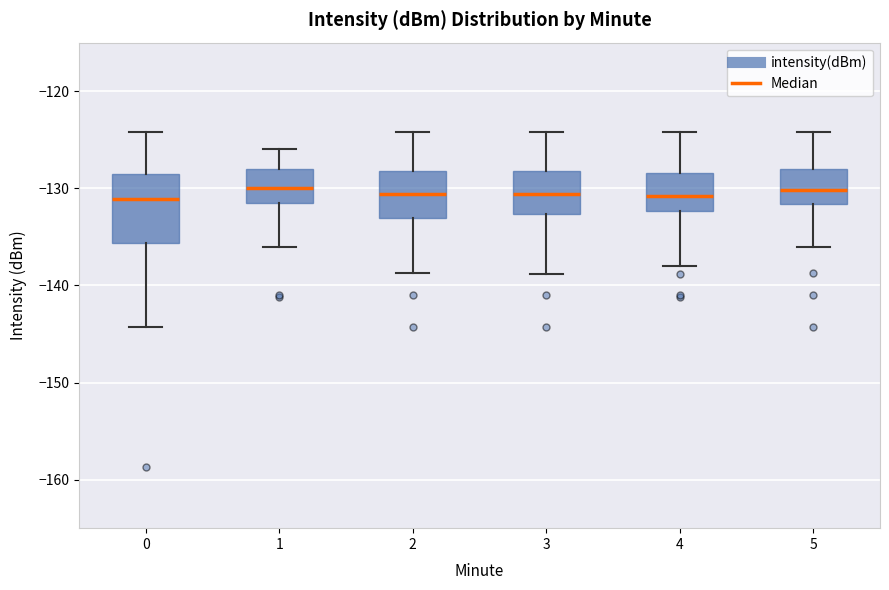

Reading left to right, transcribe this box plot: for each box, give where its median line is, the range the box spans, and where its two whiskers end, as read against the y-axis. The values are not printed on the chart, so give them approximately, as read against the axis.

0: median -131, box -136 to -129, whiskers -144 to -124
1: median -130, box -132 to -128, whiskers -136 to -126
2: median -131, box -133 to -128, whiskers -139 to -124
3: median -131, box -133 to -128, whiskers -139 to -124
4: median -131, box -132 to -128, whiskers -138 to -124
5: median -130, box -132 to -128, whiskers -136 to -124